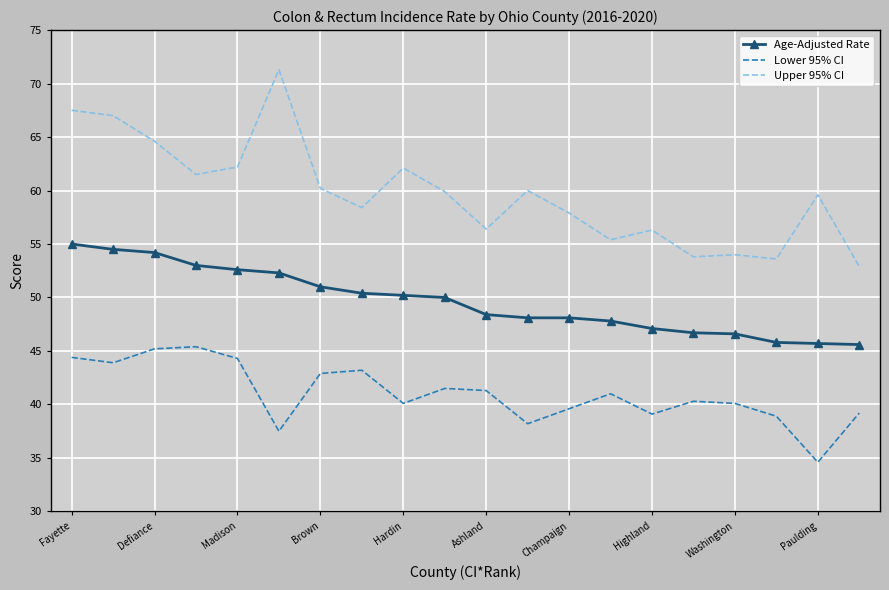

What is the lowest value of the Upper 95% CI series?

52.9